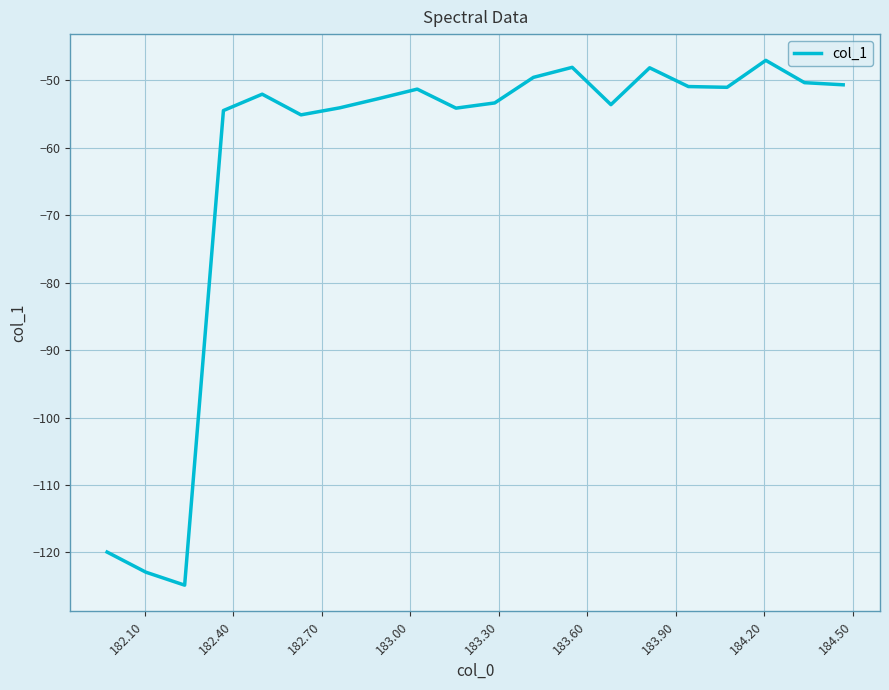

What is the greatest value displayed?

-47.0